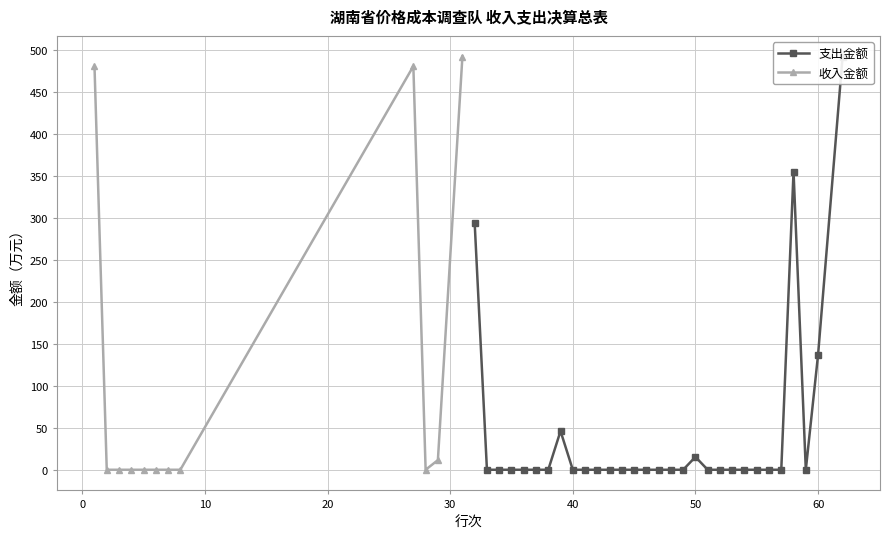

Count the number of categories in the chart.

30